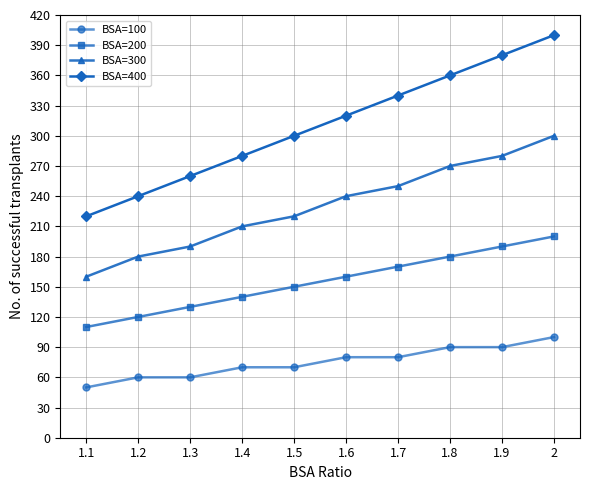

Is it true that BSA=200 equals 160 at 1.6?

True